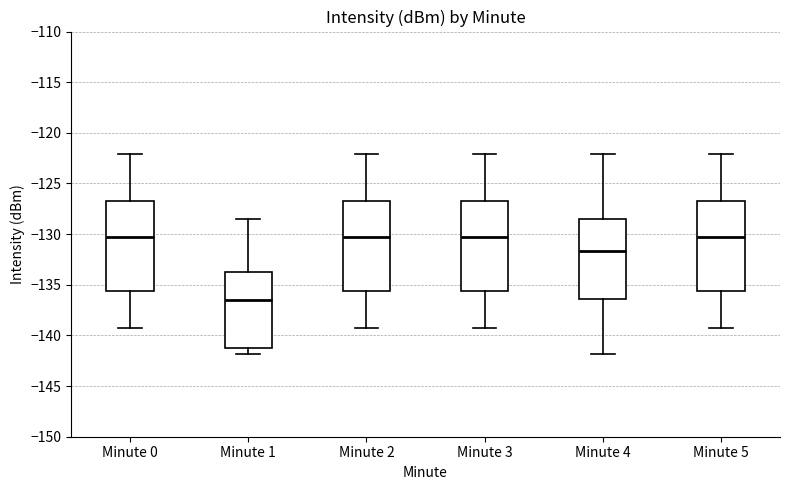

Reading left to right, read every box against the y-axis: the position of its median line, the range the box covers, and the ends of its whiskers. The values are not printed on the chart, so give them approximately, as read against the axis.

Minute 0: median -130.5, box -135.5 to -126.5, whiskers -139.5 to -122.0
Minute 1: median -136.5, box -141.5 to -133.5, whiskers -142.0 to -128.5
Minute 2: median -130.5, box -135.5 to -126.5, whiskers -139.5 to -122.0
Minute 3: median -130.5, box -135.5 to -126.5, whiskers -139.5 to -122.0
Minute 4: median -131.5, box -136.5 to -128.5, whiskers -142.0 to -122.0
Minute 5: median -130.5, box -135.5 to -126.5, whiskers -139.5 to -122.0